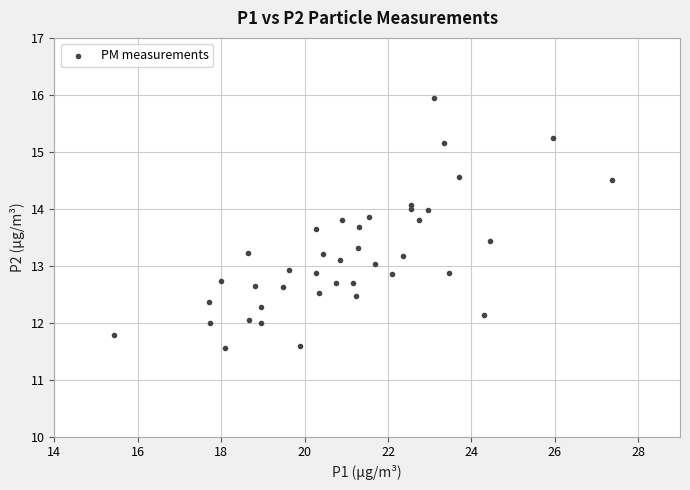

What is the range of Y values (max minus min)?

4.4